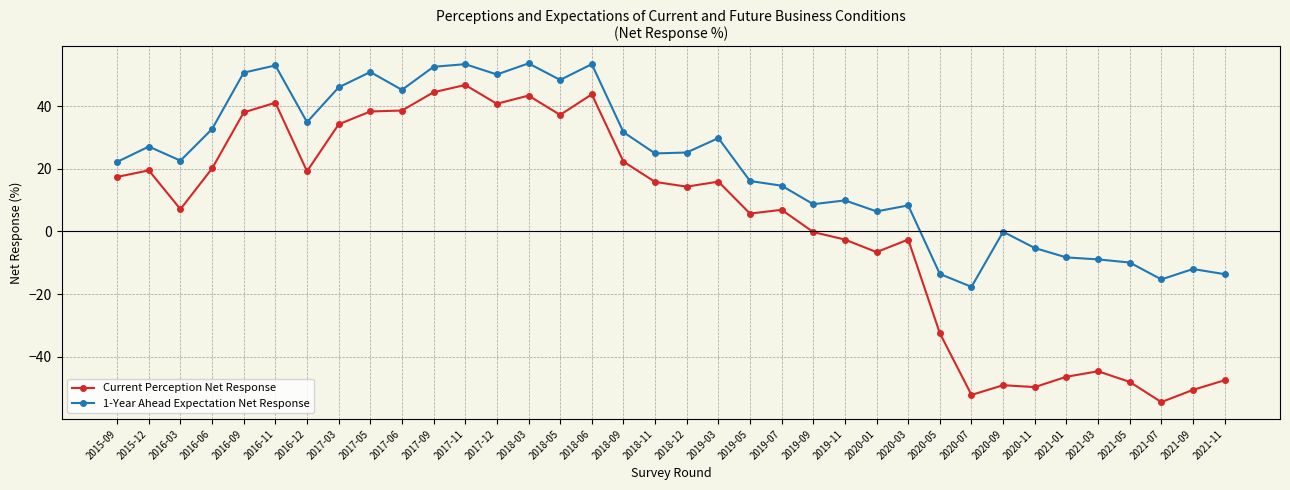

What is the value of the Current Perception Net Response point at the 12th from the left?

46.8